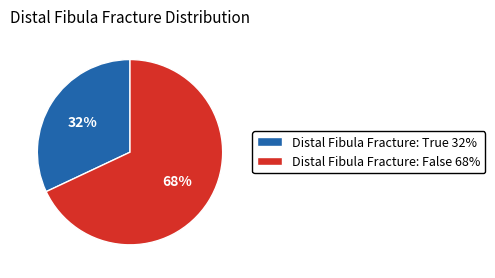

To the nearest percent, what portion does Distal Fibula Fracture: False 68% represent?

68%